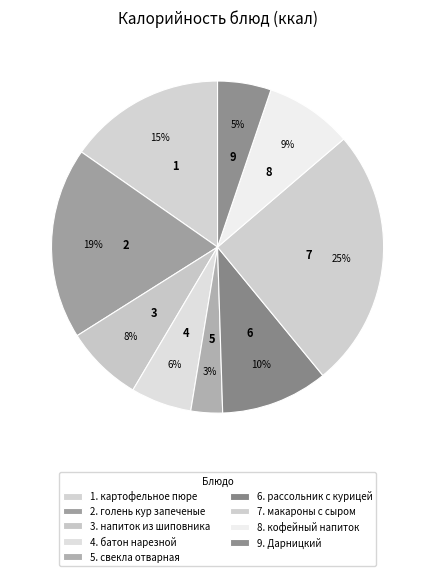

Count the number of slices in the pie.

9